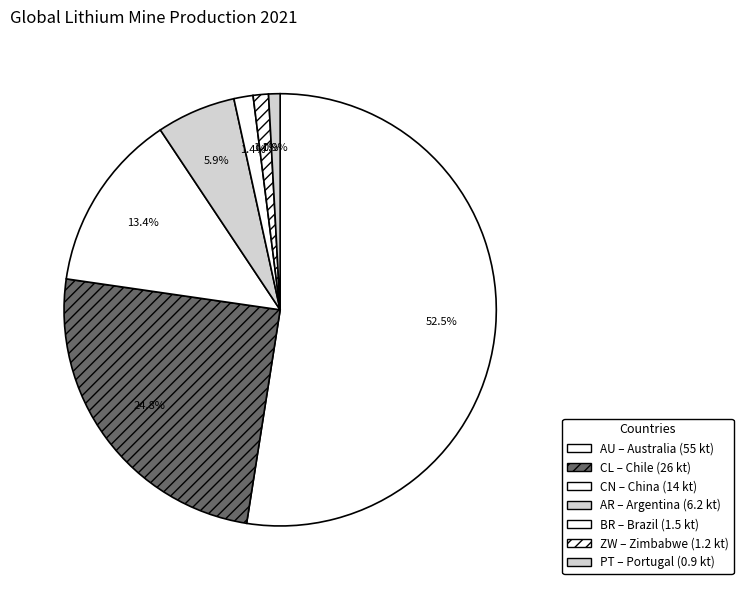

Count the number of slices in the pie.

7